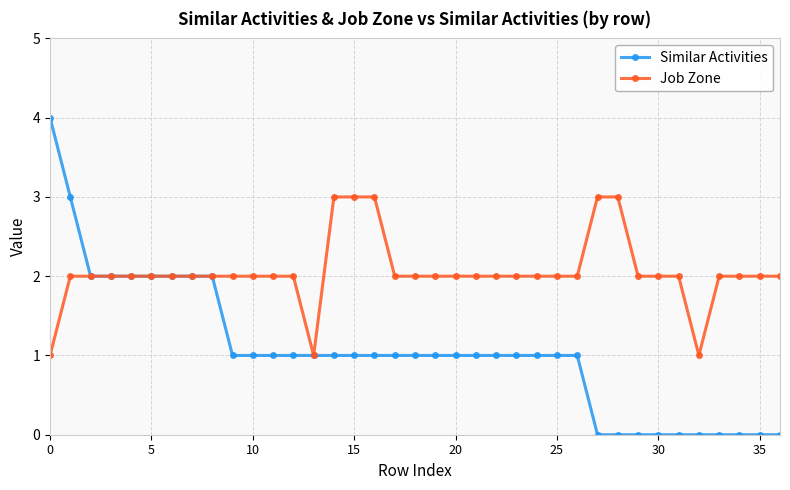

Reading left to right, list all the values displayed in this chart.

Similar Activities: 4	3	2	2	2	2	2	2	2	1	1	1	1	1	1	1	1	1	1	1	1	1	1	1	1	1	1	0	0	0	0	0	0	0	0	0	0
Job Zone: 1	2	2	2	2	2	2	2	2	2	2	2	2	1	3	3	3	2	2	2	2	2	2	2	2	2	2	3	3	2	2	2	1	2	2	2	2